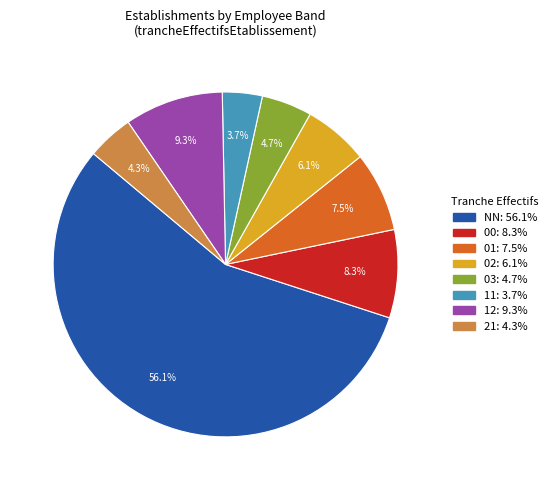

Between 12 and 02, which is larger?

12